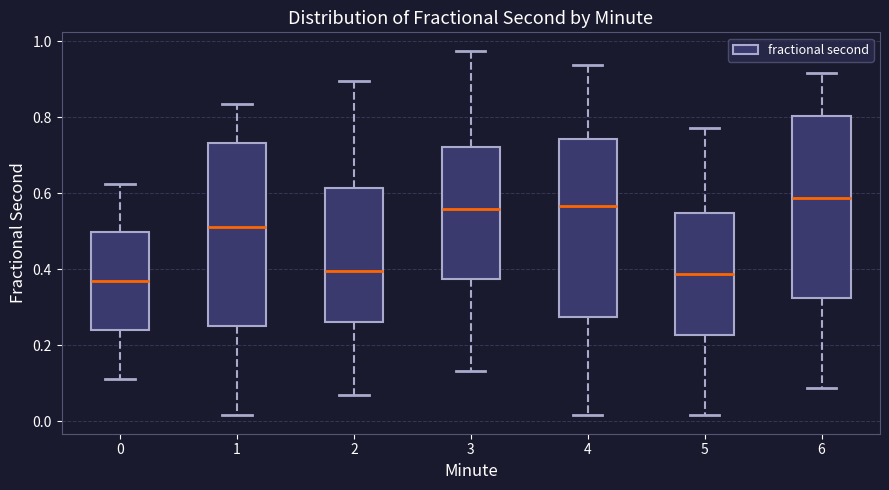

Which box's median line is the highest?

6